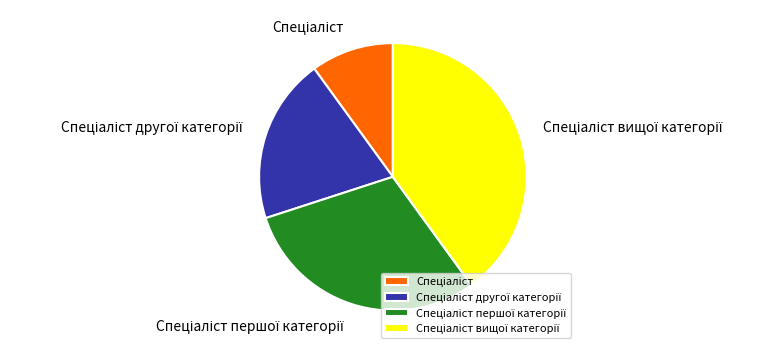

Does any single category account for the majority?

No